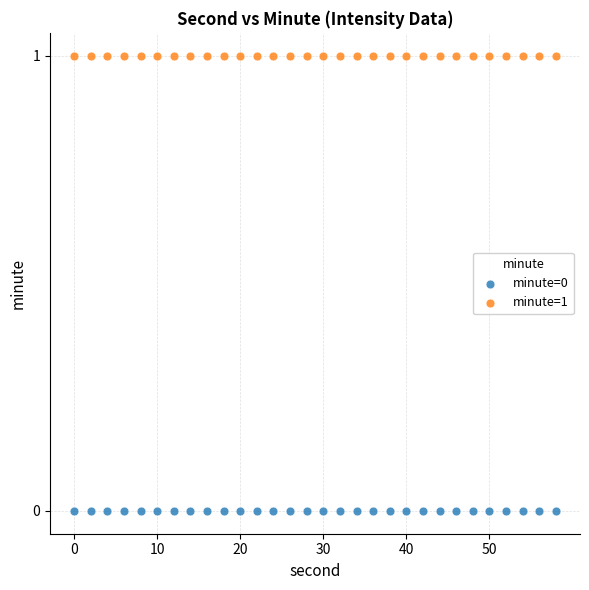

Which series contains the lowest Y value?

minute=0